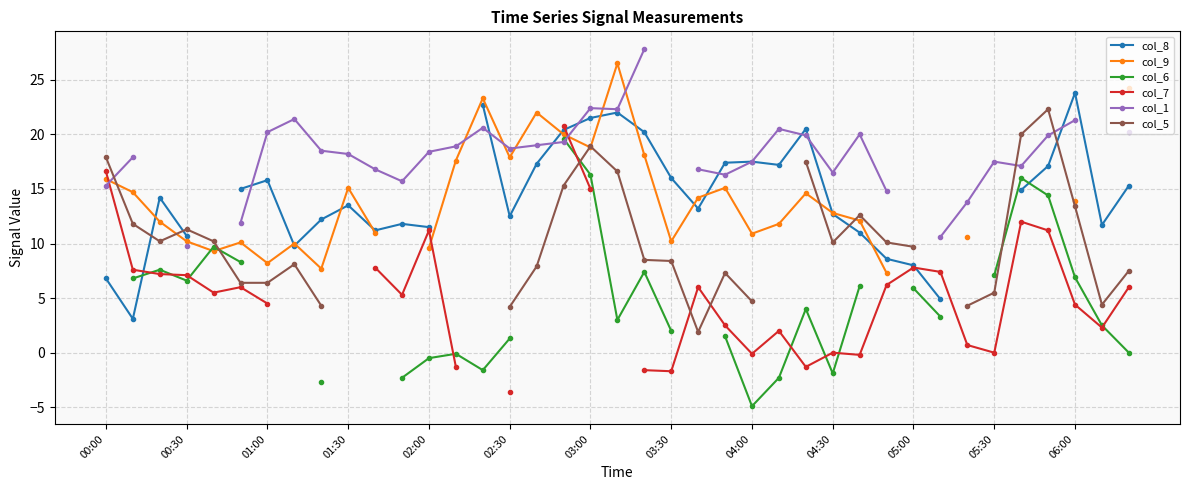

What position from the right is 03:30?

18